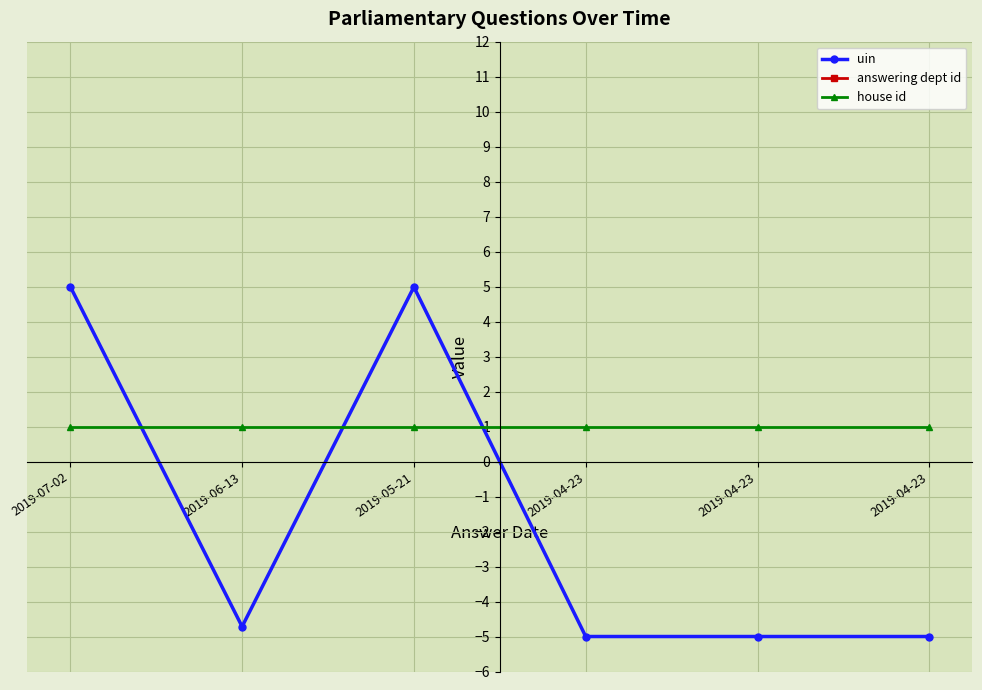

Where do house id and uin first cross each other?

2019-07-02 and 2019-06-13